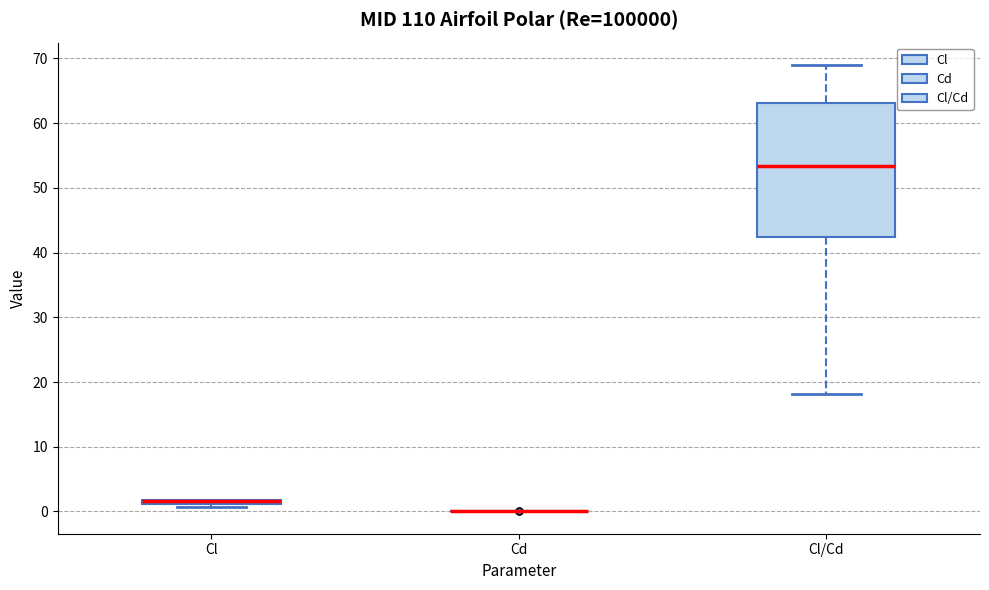

Where does the upper whisker of the box for Cl/Cd end on the y-axis? The values are not printed on the chart, so give them approximately, as read against the axis.

69